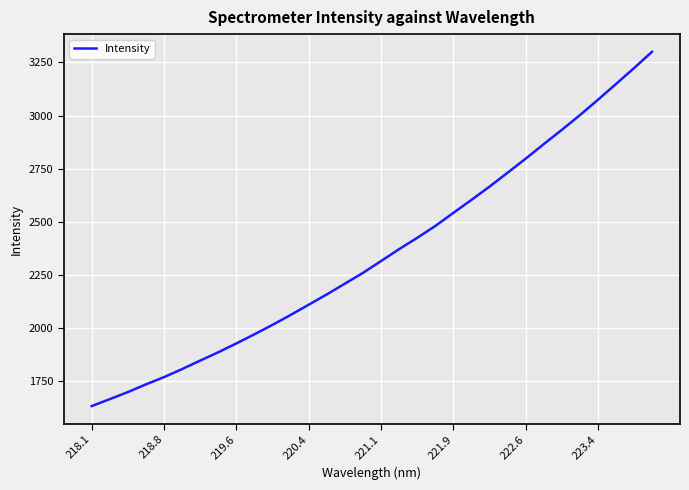

What is the difference between the maximum and minimum values?

1668.4